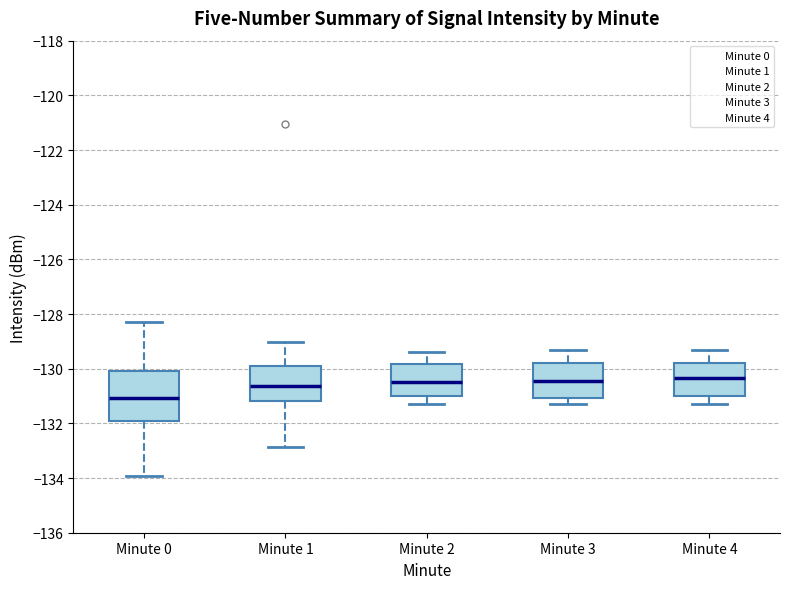

Reading left to right, transcribe this box plot: for each box, give where its median line is, the range the box spans, and where its two whiskers end, as read against the y-axis. The values are not printed on the chart, so give them approximately, as read against the axis.

Minute 0: median -131.0, box -132.0 to -130.0, whiskers -134.0 to -128.2
Minute 1: median -130.6, box -131.2 to -129.8, whiskers -132.8 to -129.0
Minute 2: median -130.4, box -131.0 to -129.8, whiskers -131.2 to -129.4
Minute 3: median -130.4, box -131.0 to -129.8, whiskers -131.2 to -129.2
Minute 4: median -130.4, box -131.0 to -129.8, whiskers -131.2 to -129.2